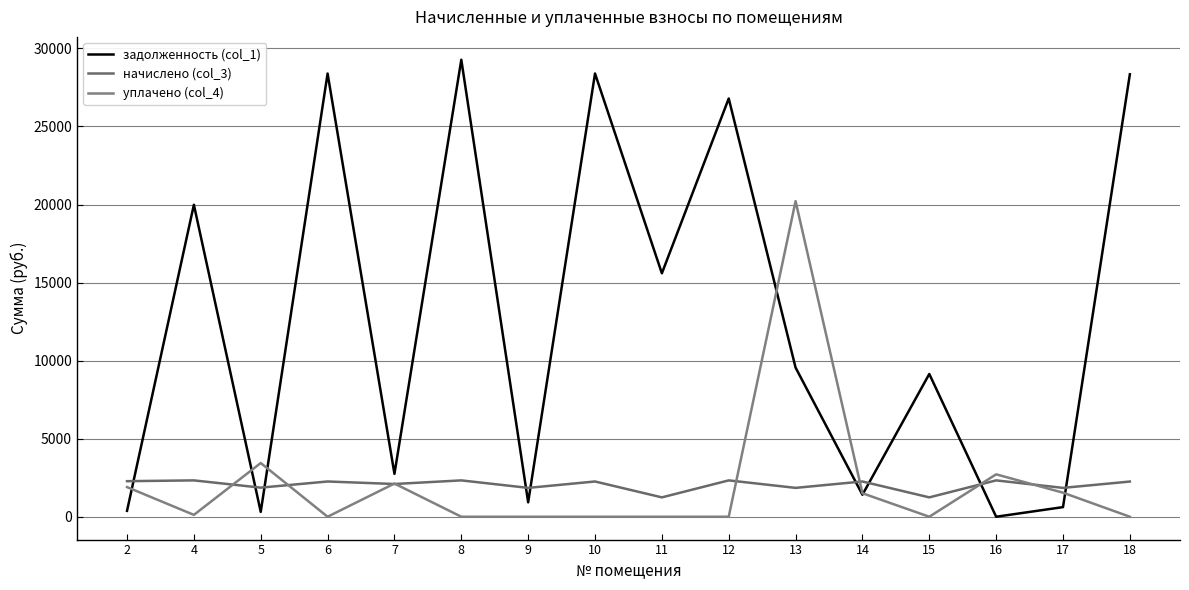

Rank the categories by задолженность (col_1) value from lowest to highest.

16, 5, 2, 17, 9, 14, 7, 15, 13, 11, 4, 12, 18, 6, 10, 8